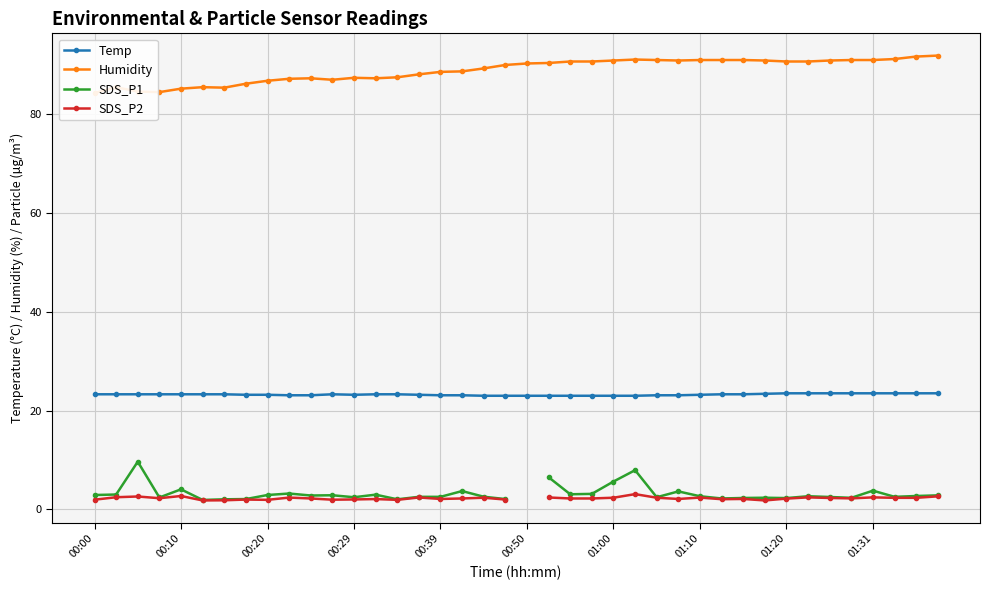

What is the minimum value shown in the chart?

1.8